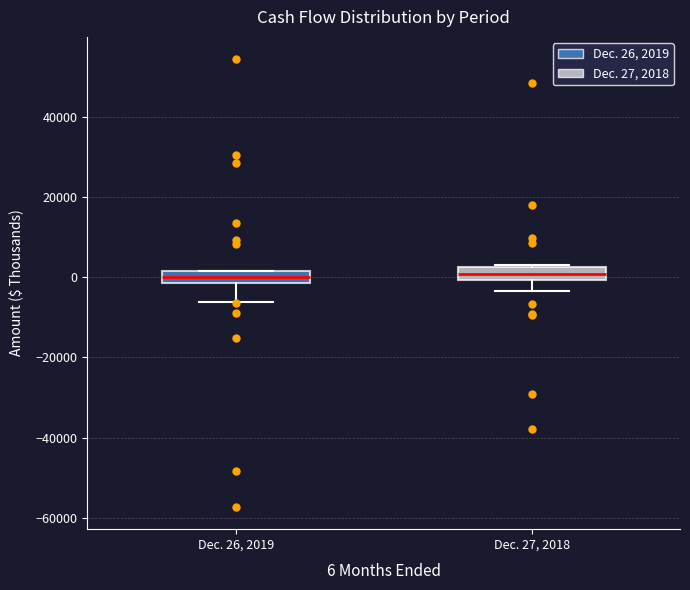

Reading left to right, transcribe this box plot: for each box, give where its median line is, the range the box spans, and where its two whiskers end, as read against the y-axis. The values are not printed on the chart, so give them approximately, as read against the axis.

Dec. 26, 2019: median 0, box -2000 to 2000, whiskers -6000 to 2000
Dec. 27, 2018: median 0 (inside the box), box 0 to 2000, whiskers -4000 to 4000